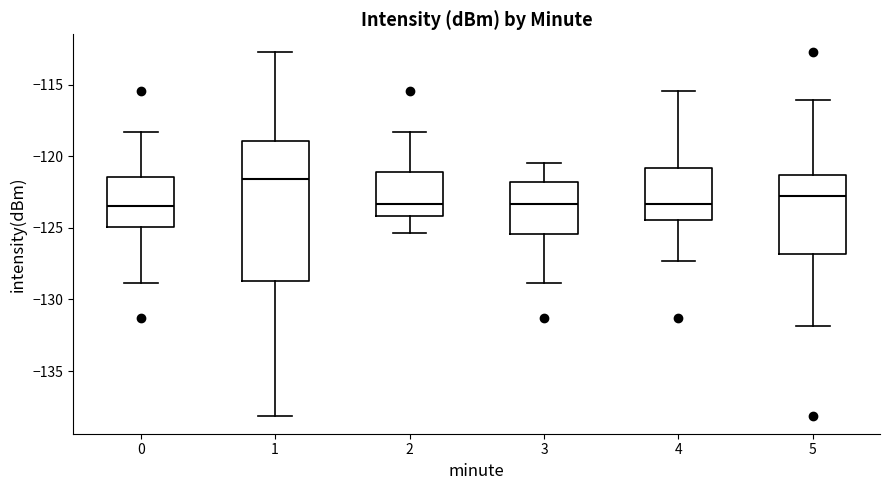

Which box is the tallest, from its lower edge to its upper edge?

1